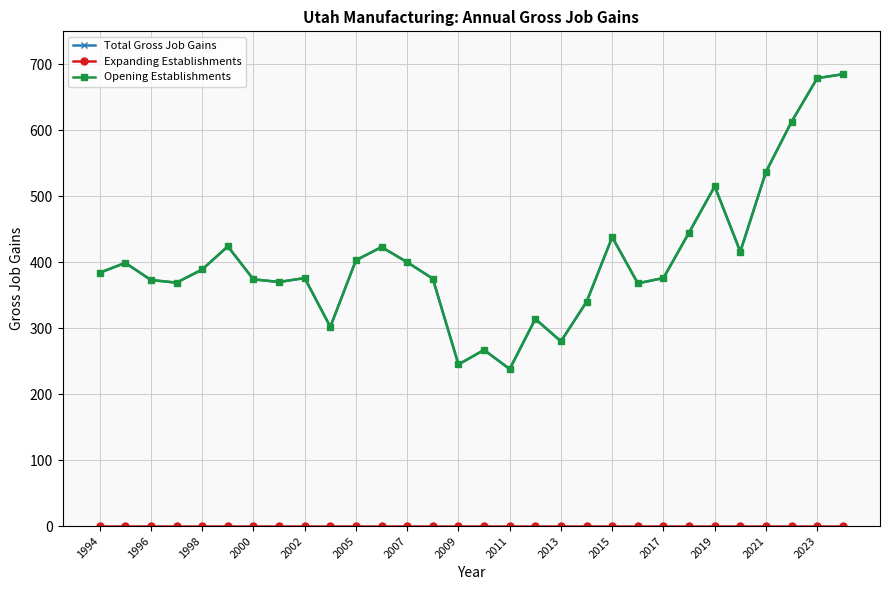

Does the chart have visible grid lines?

Yes